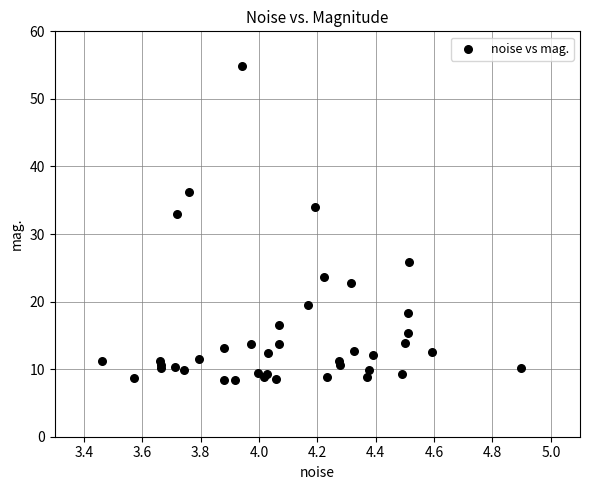

What Y value in the scatter plot is closest to 31?

32.9